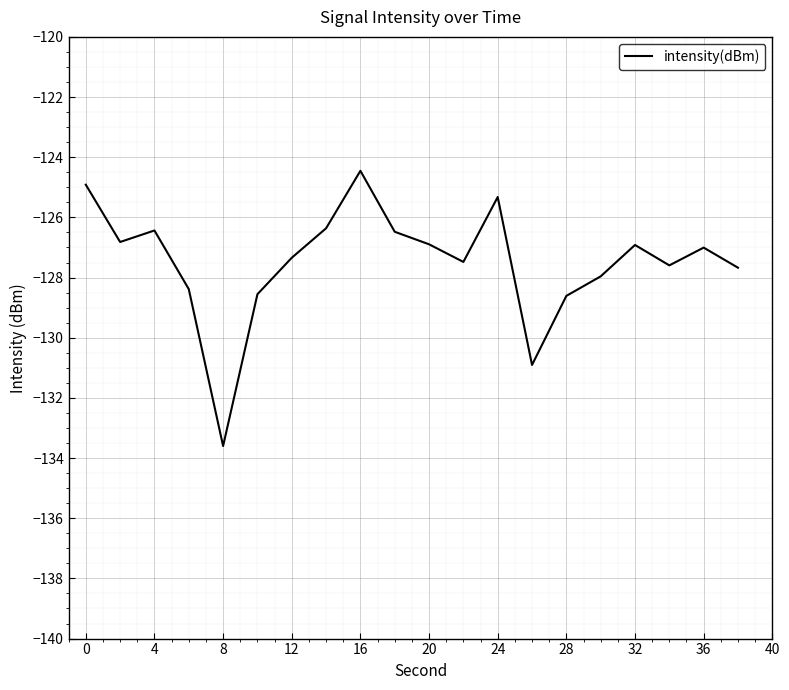

What is the smallest value displayed?

-133.6